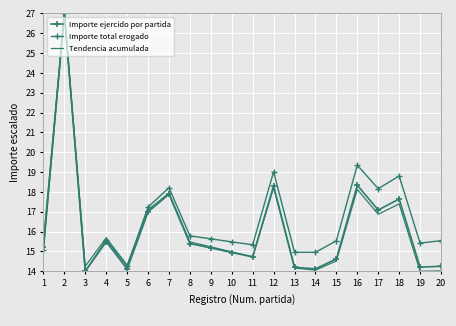

In Importe total erogado, how many points are lower than both neighbors (excluding endpoints)?

6